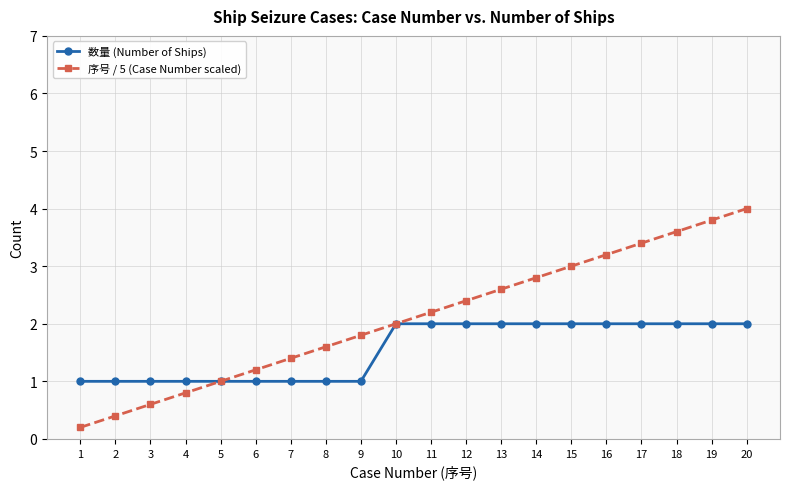

What is the maximum value for 数量 (Number of Ships)?

2.0